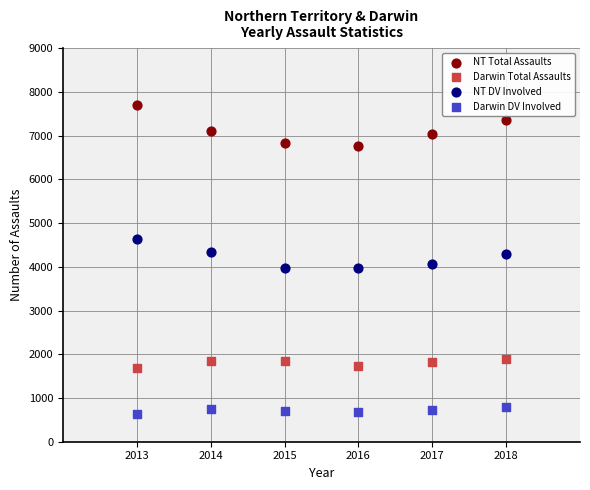

Across all data points, what is the range of Y values (max minus min)?

7066